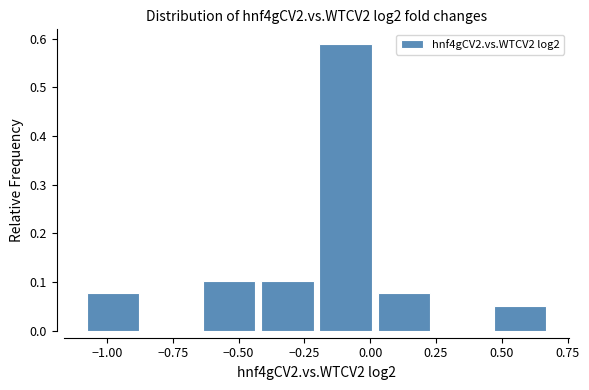

Reading left to right, transcribe this chart: for each bar, give the range it covers on the x-axis and its height. Neither the bar edges nor the heights are printed on the chart, so give them approximately, as read against the axes.

-1.10 to -0.85: 0.08
-0.85 to -0.65: 0
-0.65 to -0.40: 0.10
-0.40 to -0.20: 0.10
-0.20 to 0.05: 0.59
0.05 to 0.25: 0.08
0.25 to 0.45: 0
0.45 to 0.70: 0.05